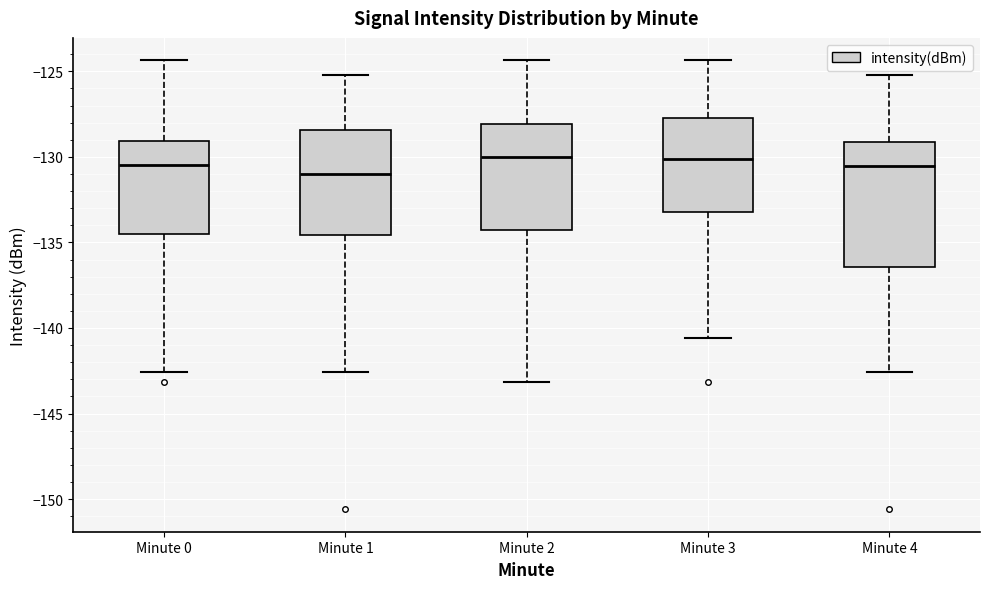

Reading left to right, transcribe this box plot: for each box, give where its median line is, the range the box spans, and where its two whiskers end, as read against the y-axis. The values are not printed on the chart, so give them approximately, as read against the axis.

Minute 0: median -130.5, box -134.5 to -129.0, whiskers -142.5 to -124.5
Minute 1: median -131.0, box -134.5 to -128.5, whiskers -142.5 to -125.0
Minute 2: median -130.0, box -134.5 to -128.0, whiskers -143.0 to -124.5
Minute 3: median -130.0, box -133.0 to -127.5, whiskers -140.5 to -124.5
Minute 4: median -130.5, box -136.5 to -129.0, whiskers -142.5 to -125.0